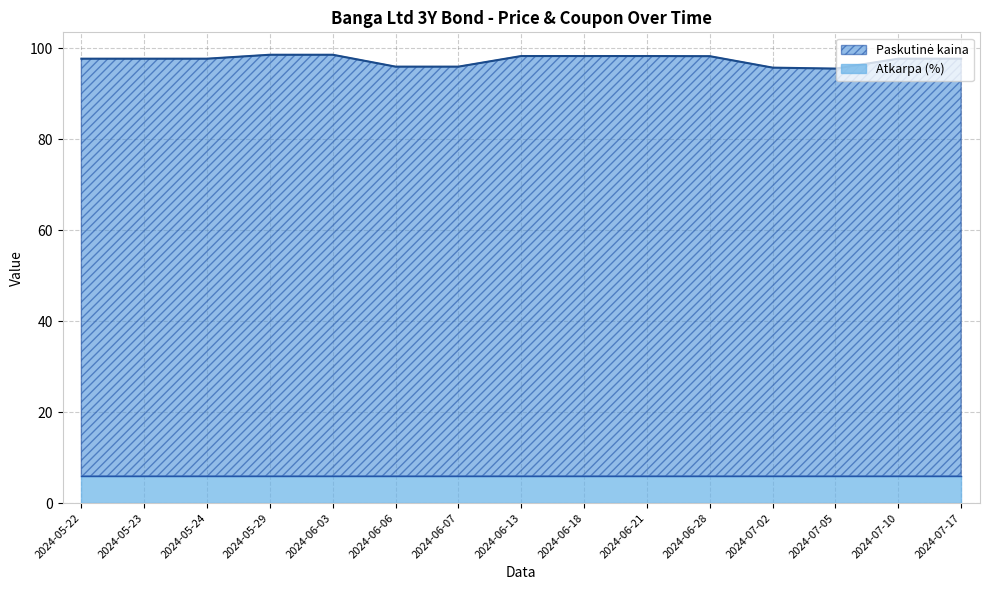

What position from the left is 2024-06-28?

11